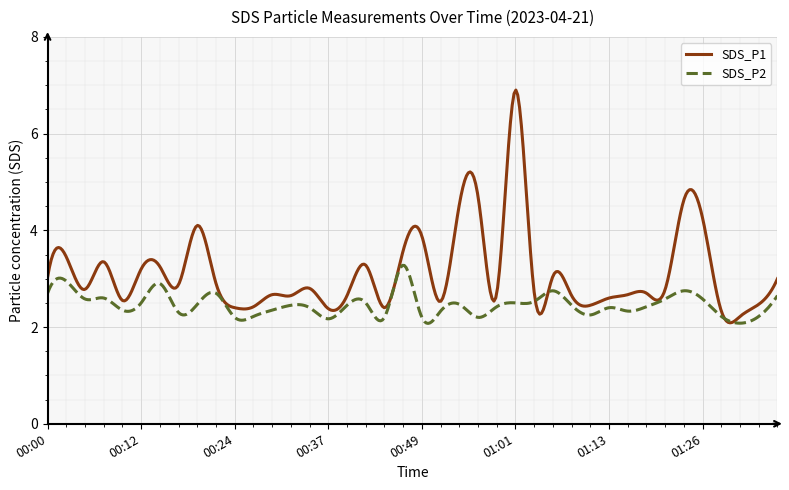

Rank the series by their maximum value, from highest to lowest.

SDS_P1, SDS_P2